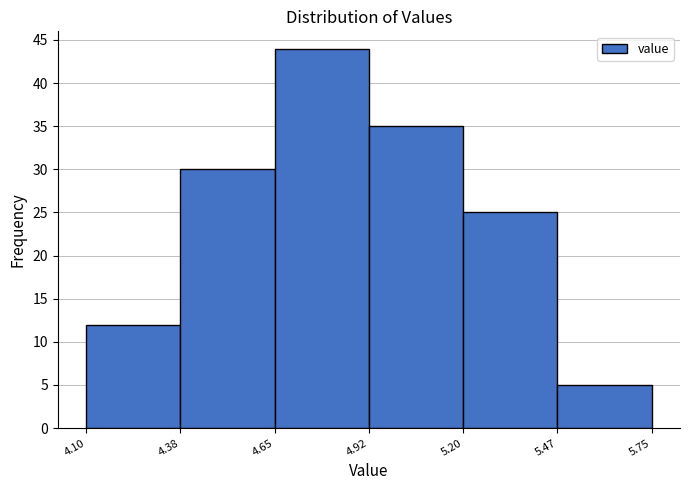

Reading left to right, transcribe this chart: for each bar, give the range it covers on the x-axis and its height. The values are not printed on the chart, so give them approximately, as read against the axis.

4.10 to 4.38: 12
4.38 to 4.65: 30
4.65 to 4.92: 44
4.92 to 5.20: 35
5.20 to 5.47: 25
5.47 to 5.75: 5